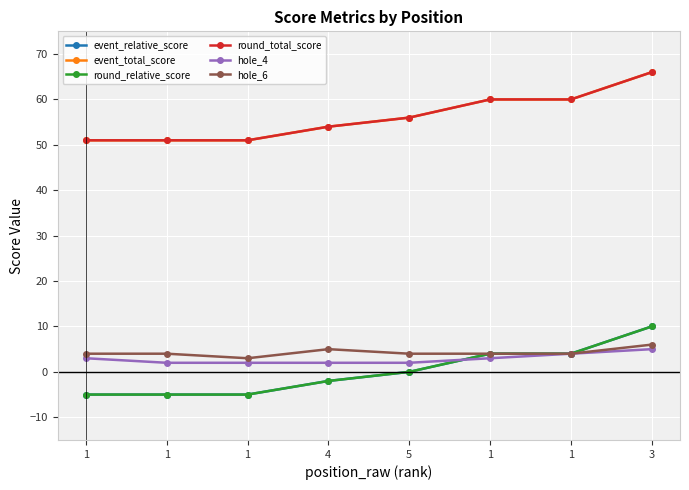

True or false: hole_6 and round_relative_score intersect in this chart.

False